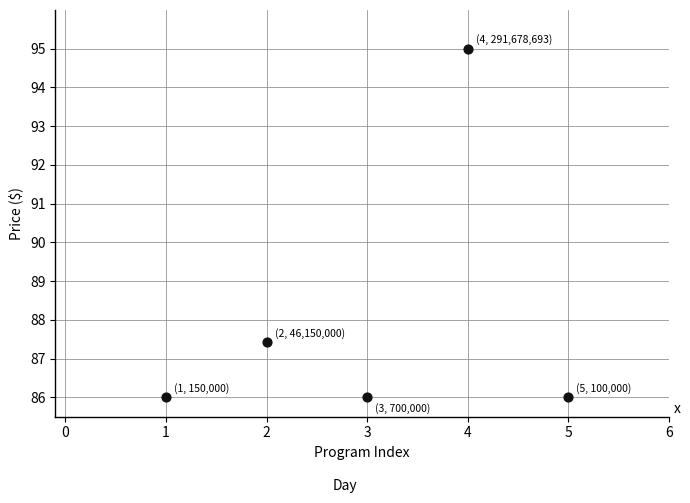

What is the range of Y values (max minus min)?

9.0